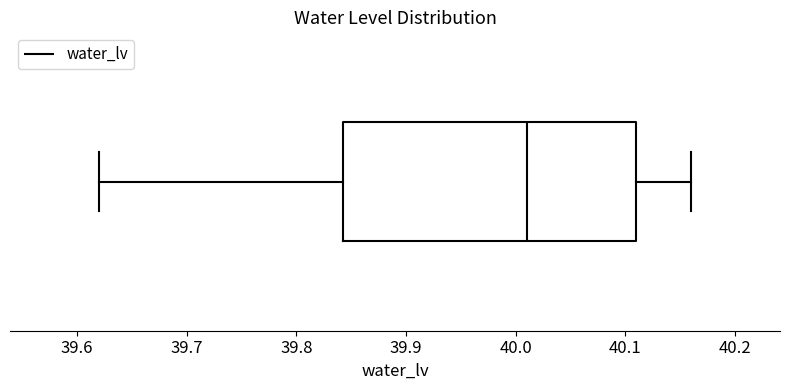

Transcribe this box plot: give where the median line is, the range the box spans, and where the two whiskers end, as read against the x-axis. The values are not printed on the chart, so give them approximately, as read against the axis.

median 40.01, box 39.84 to 40.11, whiskers 39.62 to 40.16